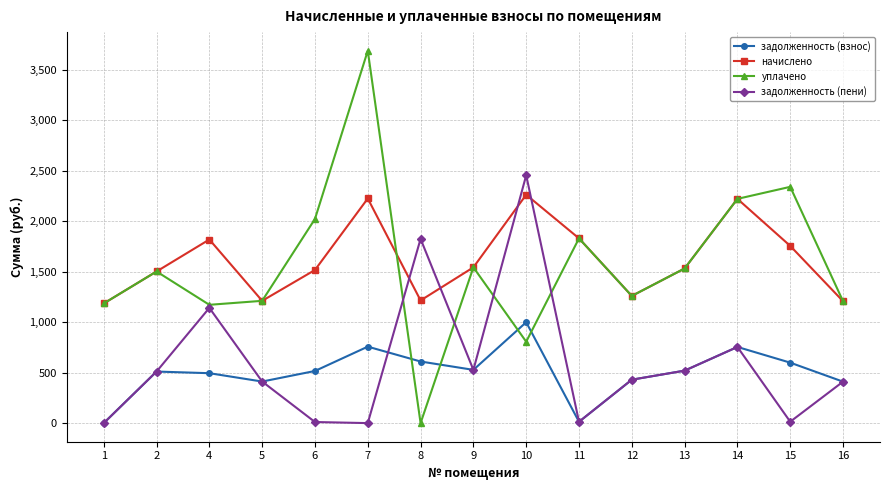

True or false: начислено has a value of 1542.6 at 9.

True